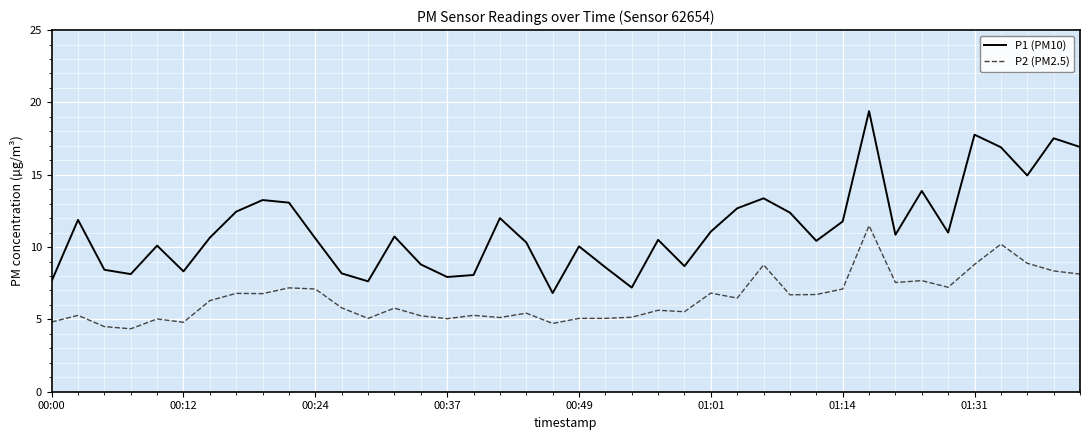

Which series has the largest range (max minus min)?

P1 (PM10)